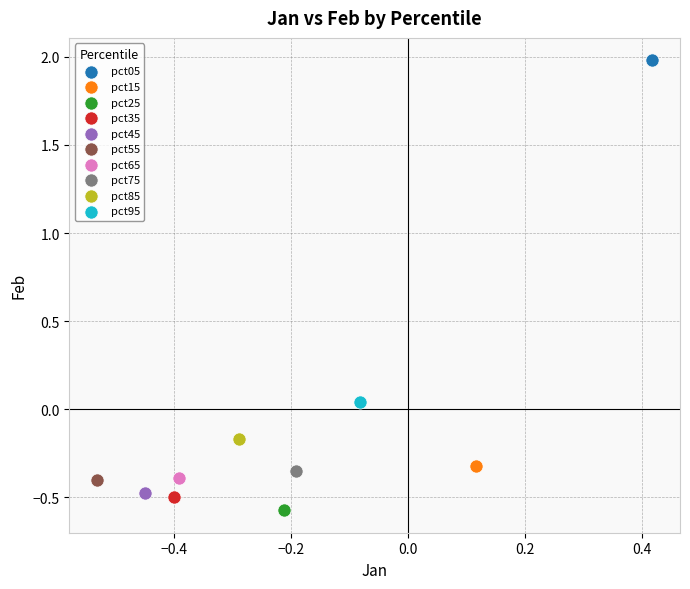

Which series contains the highest Y value?

pct05